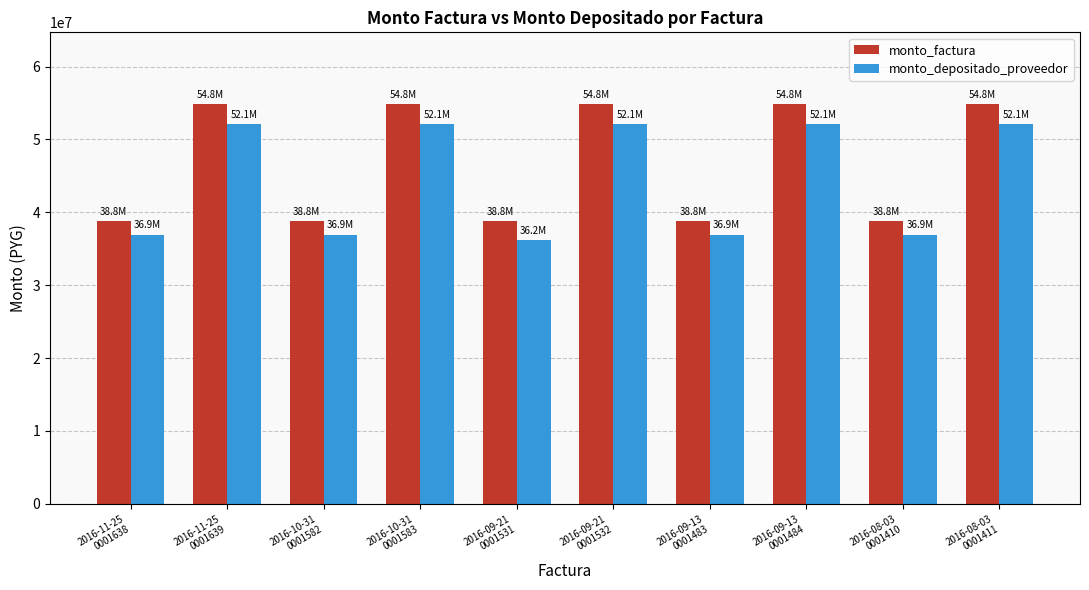

What is the lowest value of the monto_depositado_proveedor series?

36226377